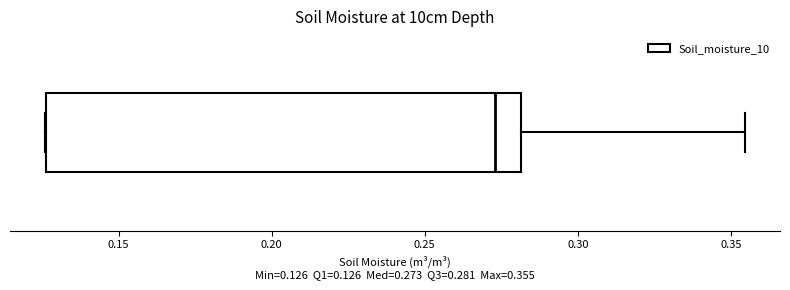

Where is the right edge of the box on the x-axis? The values are not printed on the chart, so give them approximately, as read against the axis.

0.280